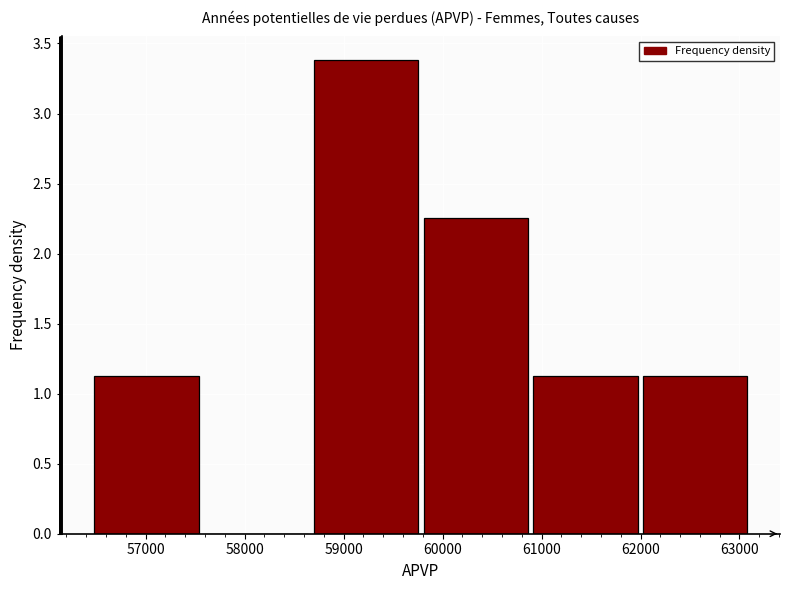

How tall is the bar that spans 60900 to 62000 on the x-axis? Neither the bar edges nor the heights are printed on the chart, so give them approximately, as read against the axes.

1.15